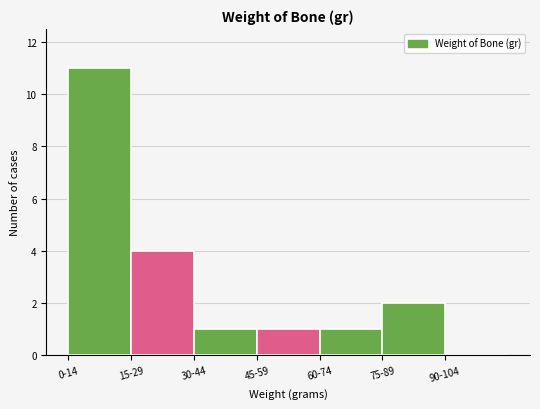

Reading left to right, extract all data points from this chart.

0-14=11	15-29=4	30-44=1	45-59=1	60-74=1	75-89=2	90-104=0